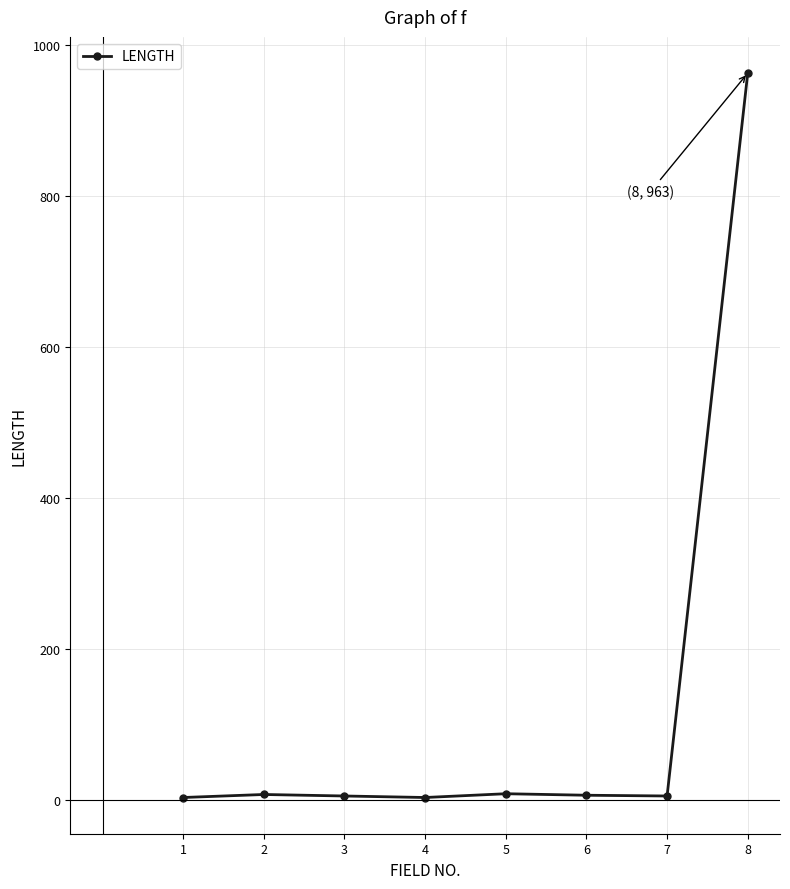

What is the difference between the maximum and second lowest values?

960